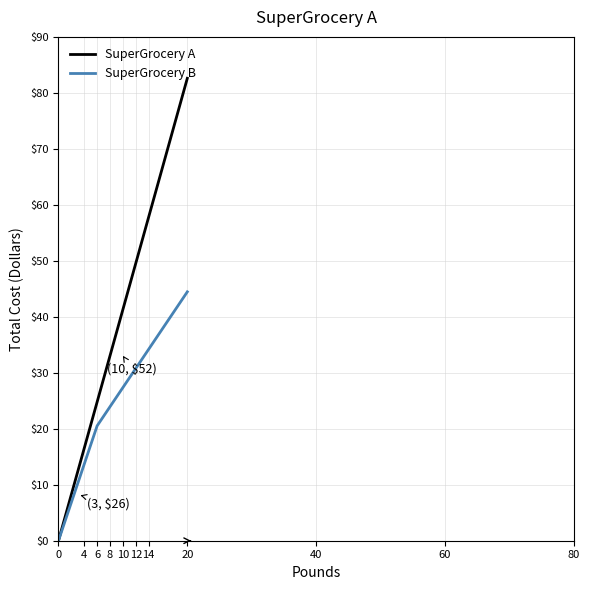

Which series has the largest total across all categories?

SuperGrocery A